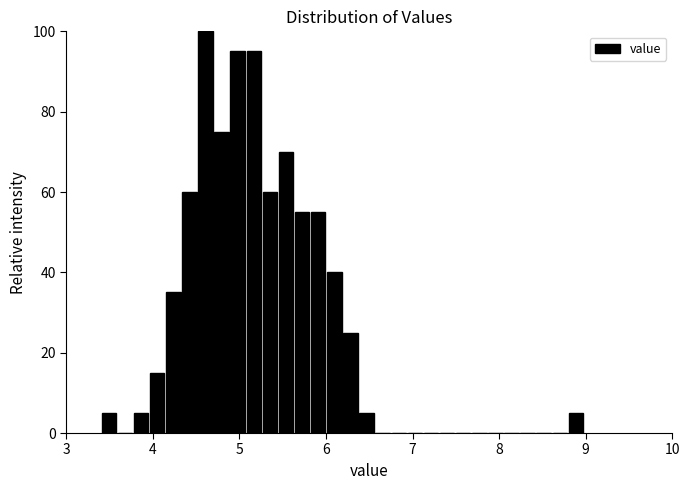

Around what value on the x-axis is the tallest bar? Give the approximate position of its centre, as read against the axis.

4.6